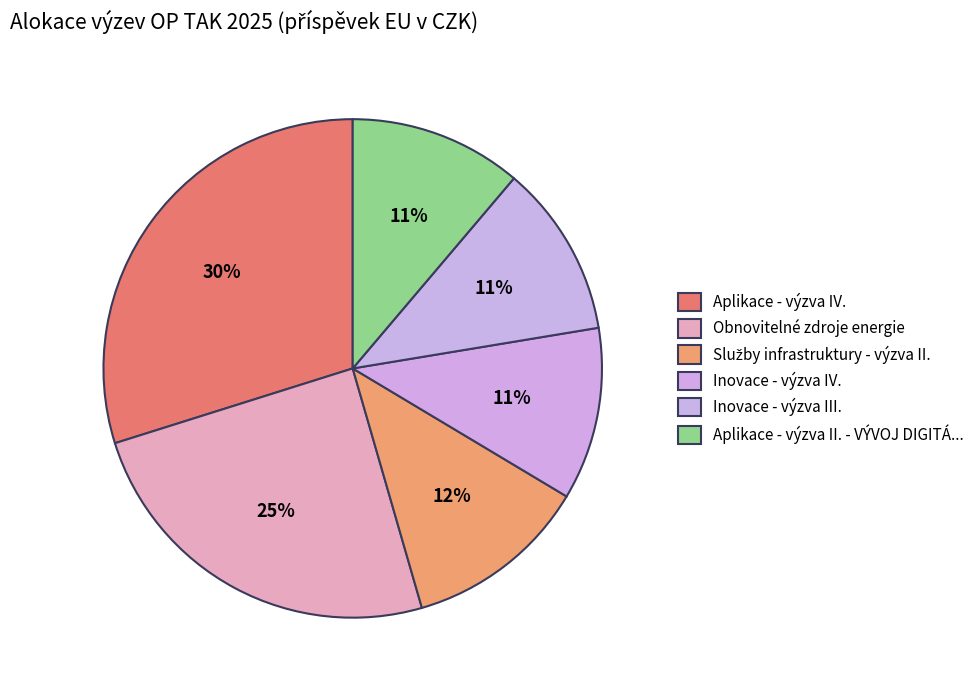

How many slices are in this pie chart?

6